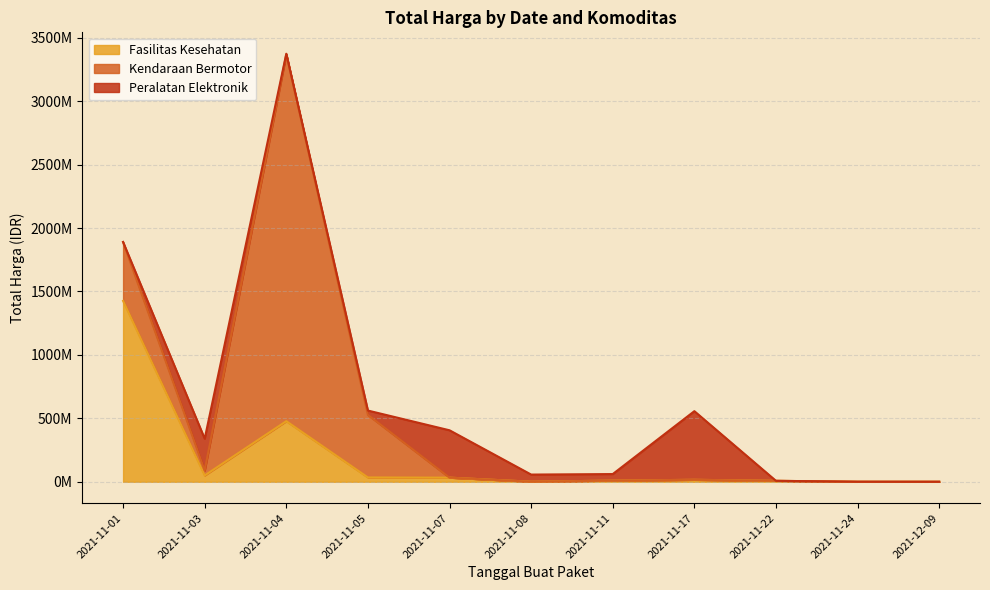

Reading left to right, list all the values displayed in this chart.

Fasilitas Kesehatan: 1425867900	49730040	477600000	34000000	32441200	577875	9180000	15513960	7401240	333600	78000
Kendaraan Bermotor: 464002100	39440000	2892122000	493000000	0	0	0	0	0	0	0
Peralatan Elektronik: 0	250350000	4350000	34292000	373404000	56152800	51601000	541071000	0	0	0